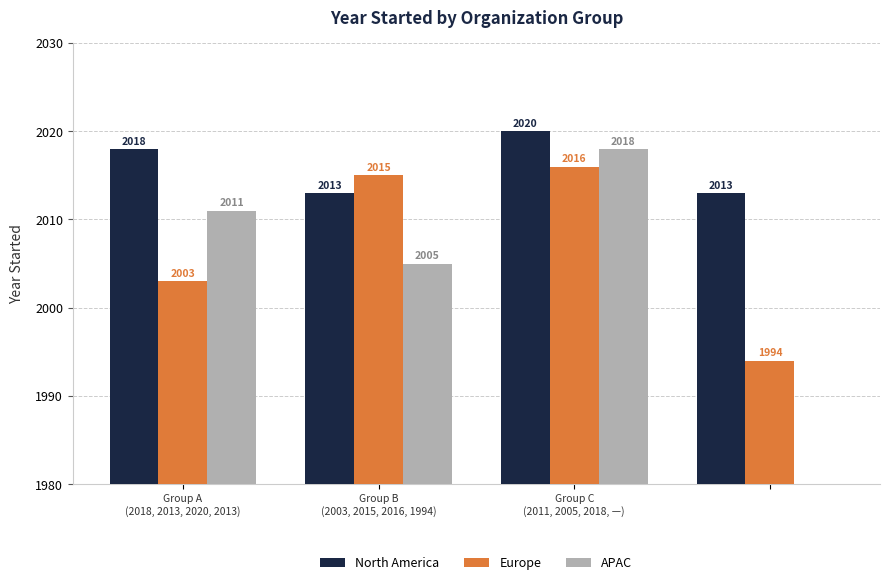

How many data points in Europe are above 2015?

1